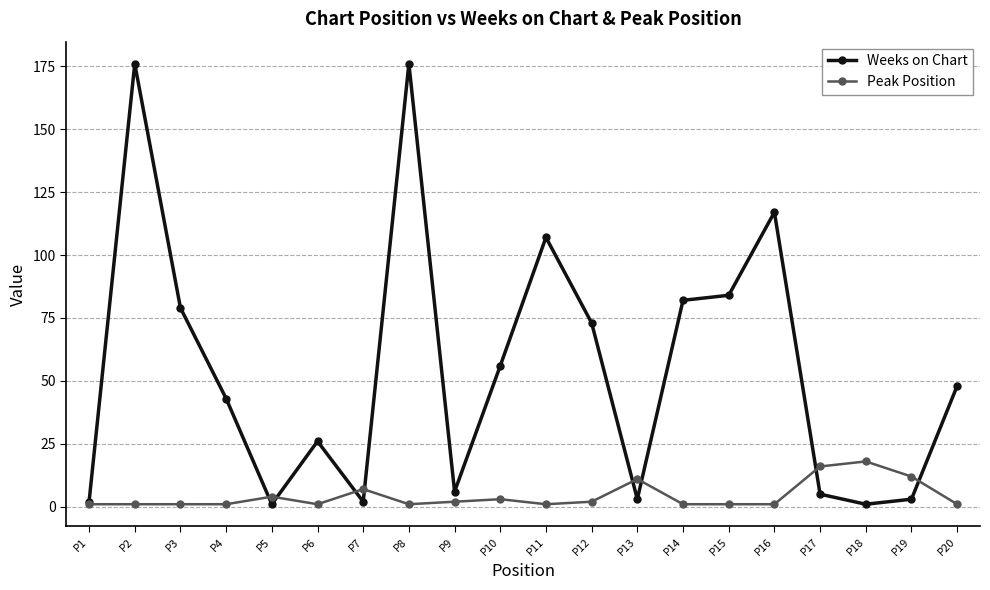

Which series changed the most between P4 and P6?

Weeks on Chart